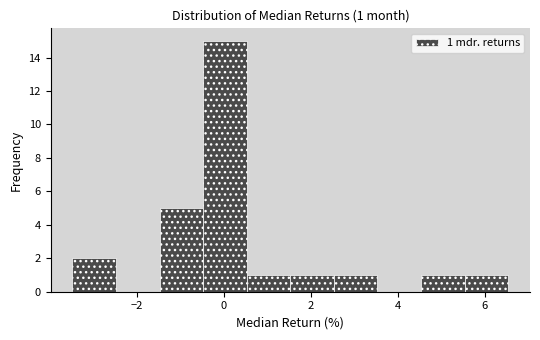

Which range on the x-axis has the tallest bar?

-0.4 to 0.6